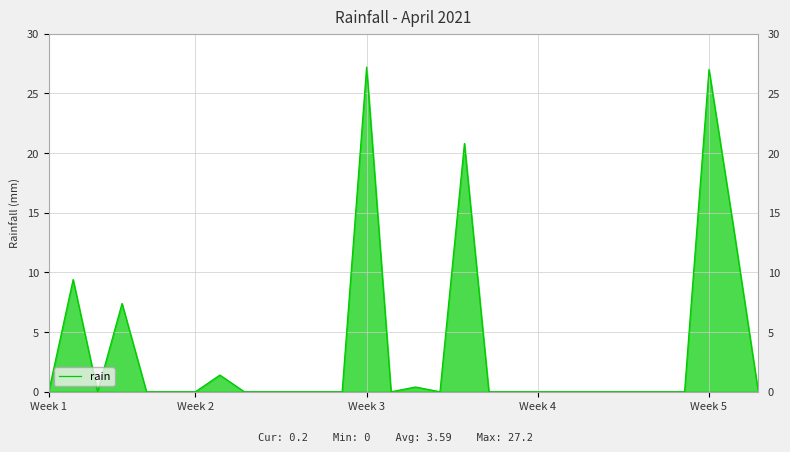

What is the maximum value shown in the chart?

27.2